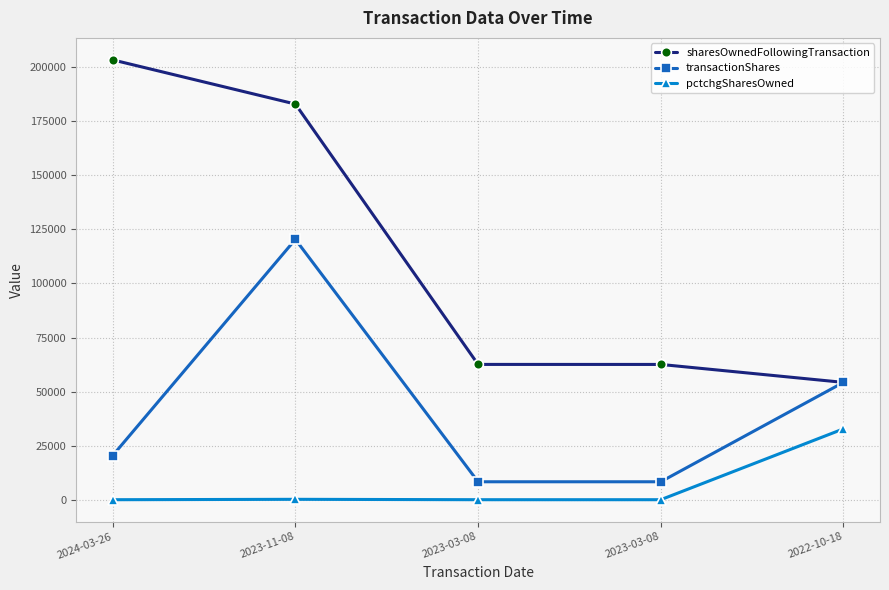

What are all the series names shown in the legend?

sharesOwnedFollowingTransaction, transactionShares, pctchgSharesOwned